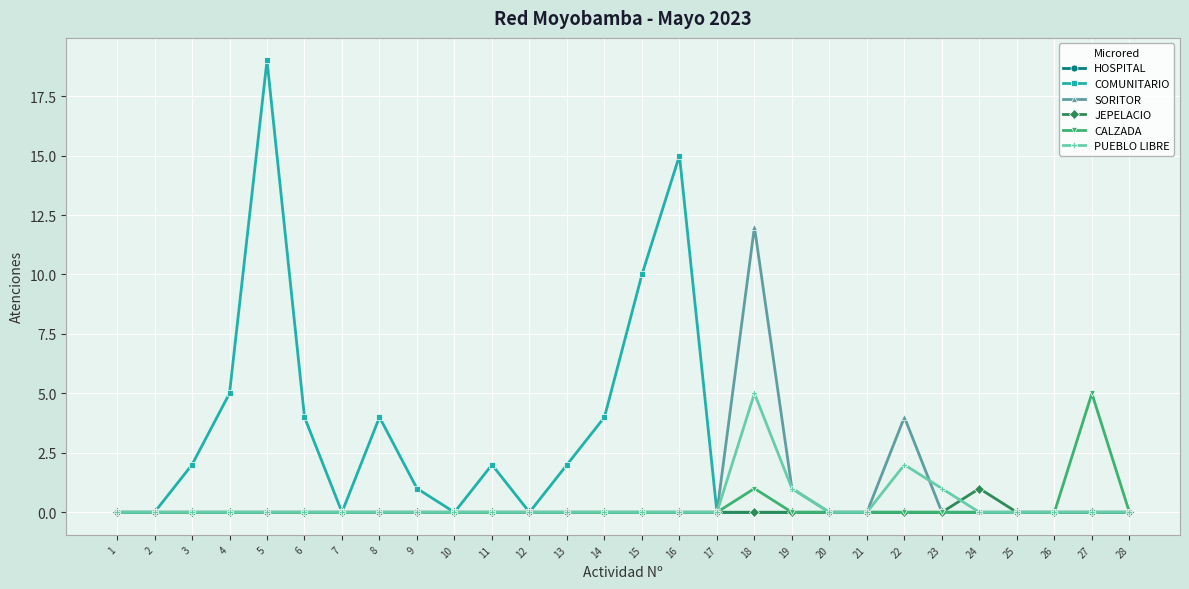

Between 15 and 20, which series saw the biggest shift?

COMUNITARIO